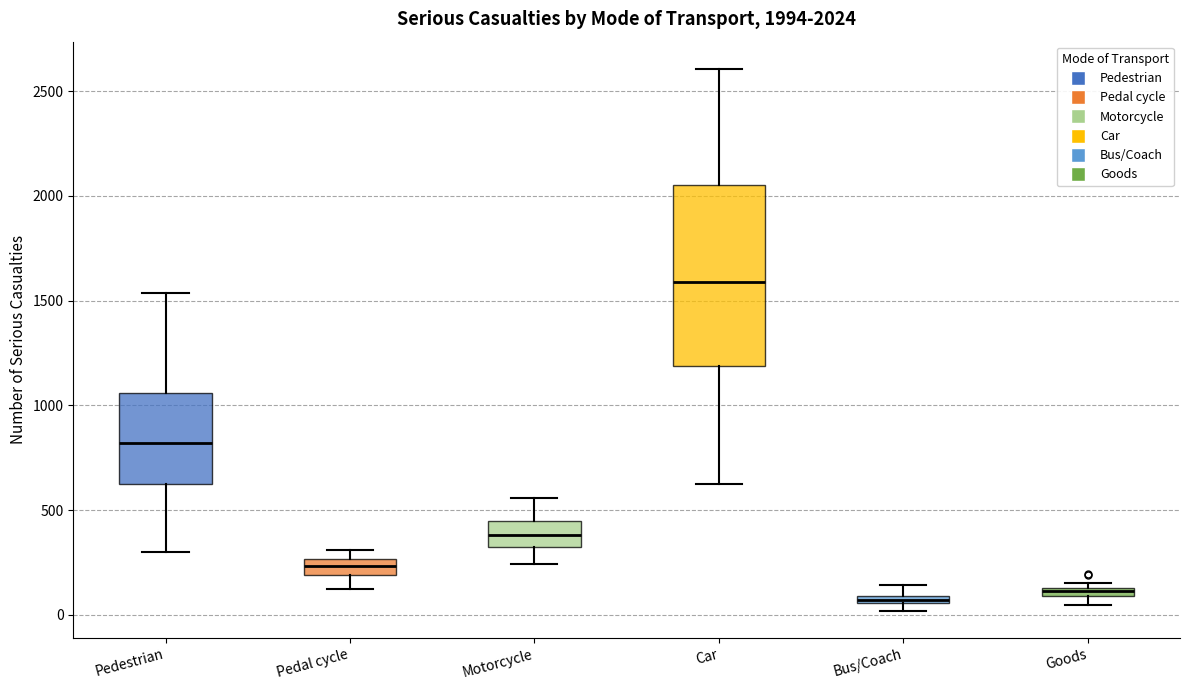

Which box's median line is the highest?

Car